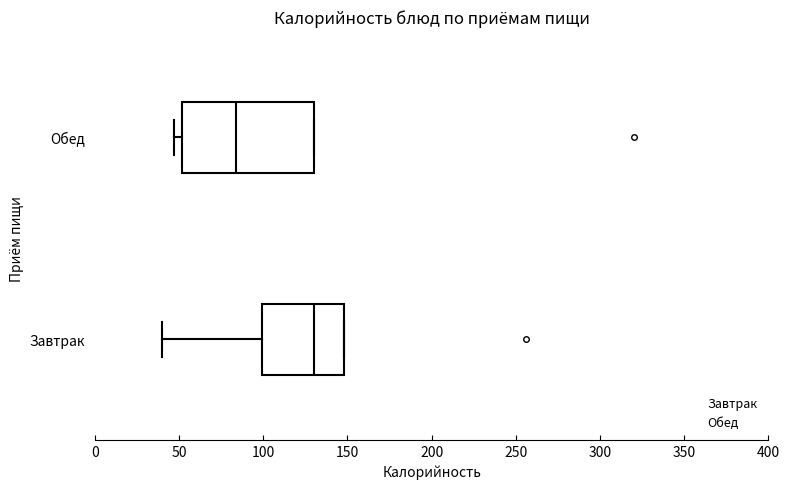

Which box's median line is the furthest to the right?

Завтрак